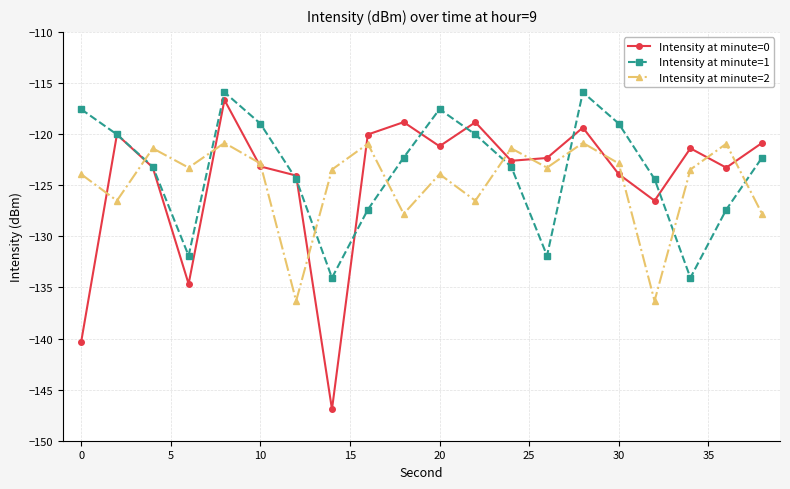

Which series has the widest spread of values?

Intensity at minute=0